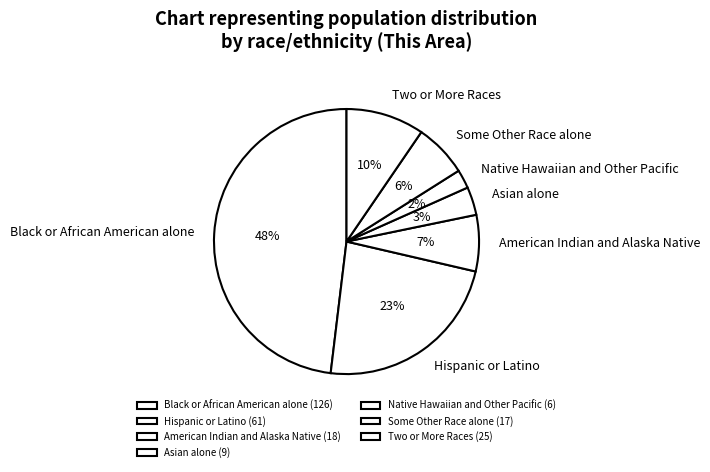

The Hispanic or Latino slice represents 36% of the pie. True or false?

False